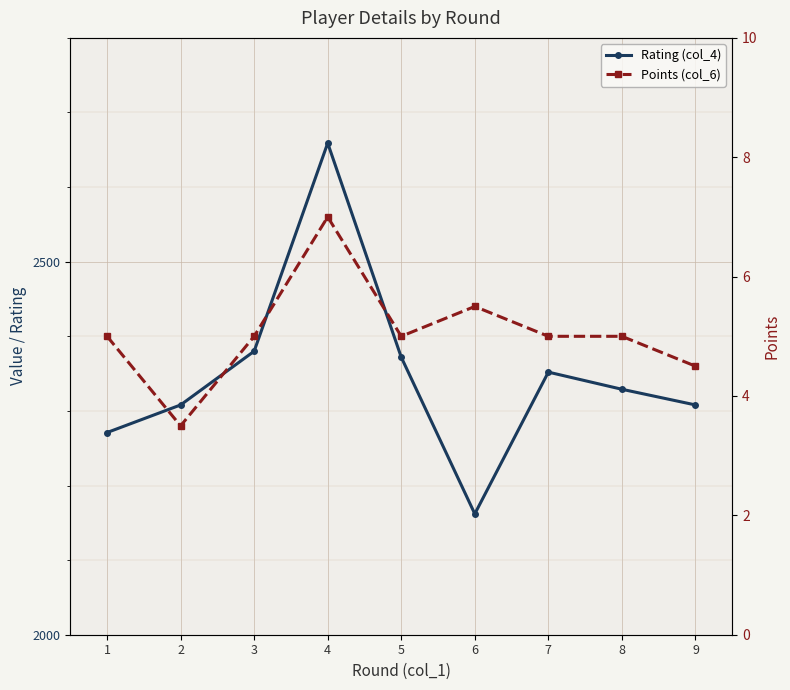

Reading left to right, transcribe all the data shown in this chart.

Rating (col_4): 1=2271.0	2=2308.0	3=2380.0	4=2659.0	5=2372.0	6=2162.0	7=2352.0	8=2329.0	9=2308.0
Points (col_6): 1=5.0	2=3.5	3=5.0	4=7.0	5=5.0	6=5.5	7=5.0	8=5.0	9=4.5